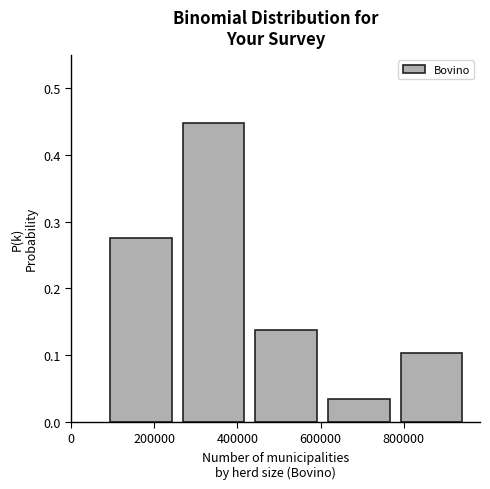

Reading left to right, list every bar in this chart as the range it spans on the x-axis followed by its height. Neither the bar edges nor the heights are printed on the chart, so give them approximately, as read against the axes.

80000 to 260000: 0.28
260000 to 420000: 0.45
420000 to 600000: 0.14
600000 to 780000: 0.03
780000 to 960000: 0.10